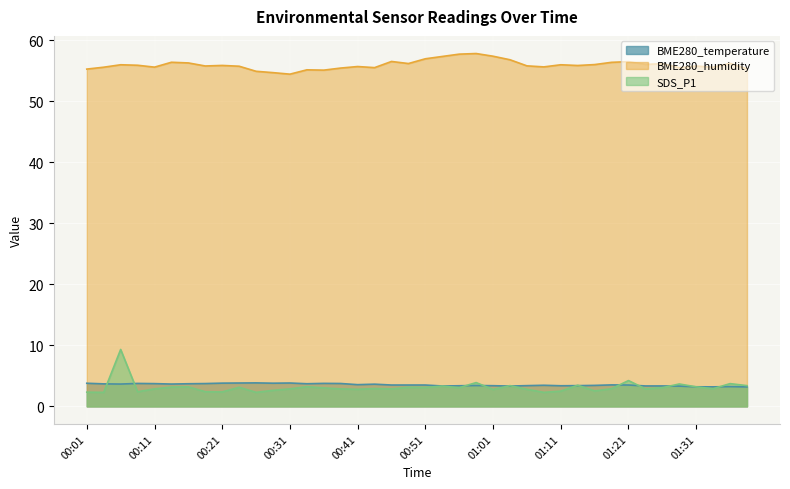

What value does the SDS_P1 series have at 01:06?

2.8